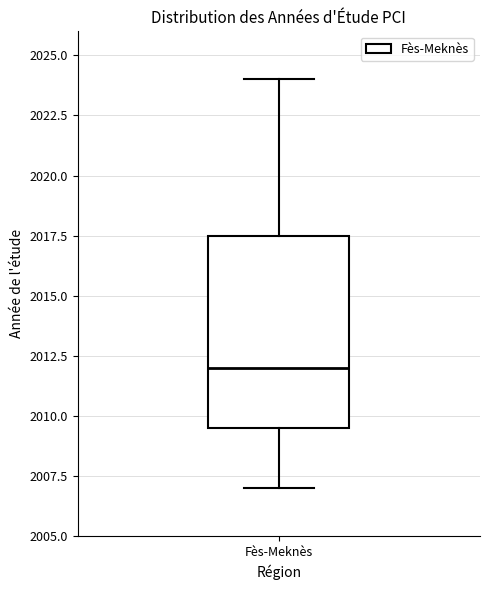

Where does the upper whisker of the box for Fès-Meknès end on the y-axis? The values are not printed on the chart, so give them approximately, as read against the axis.

2024.0